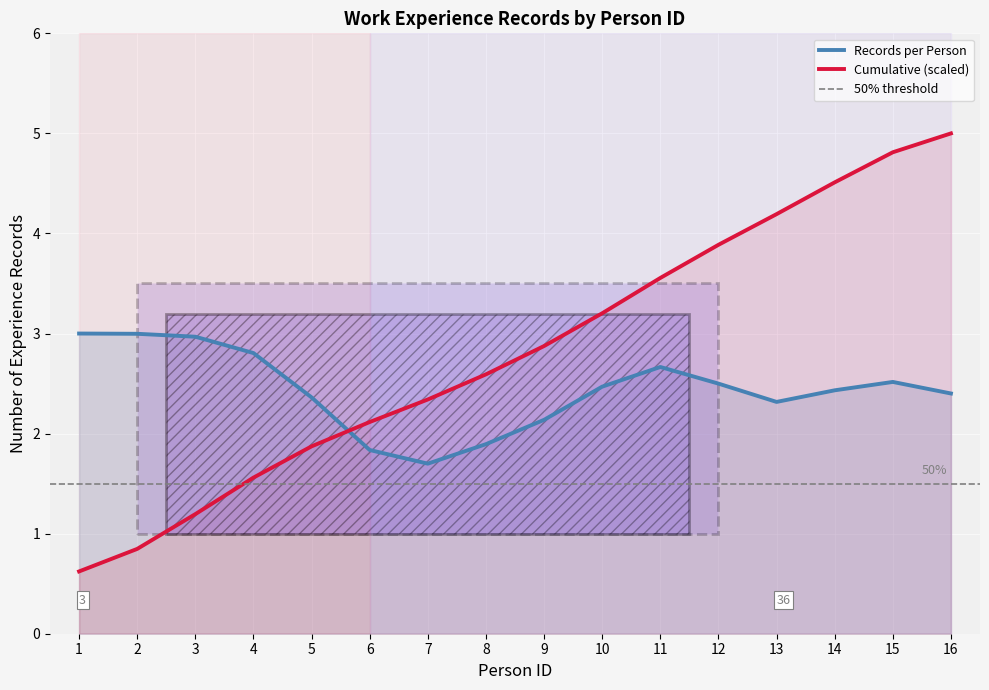

What is the greatest value displayed?

5.0